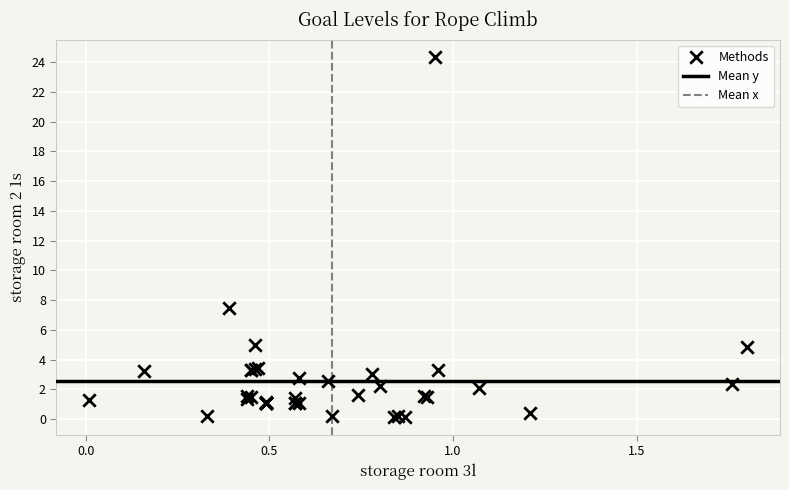

What Y value in the scatter plot is closest to 12?

7.4